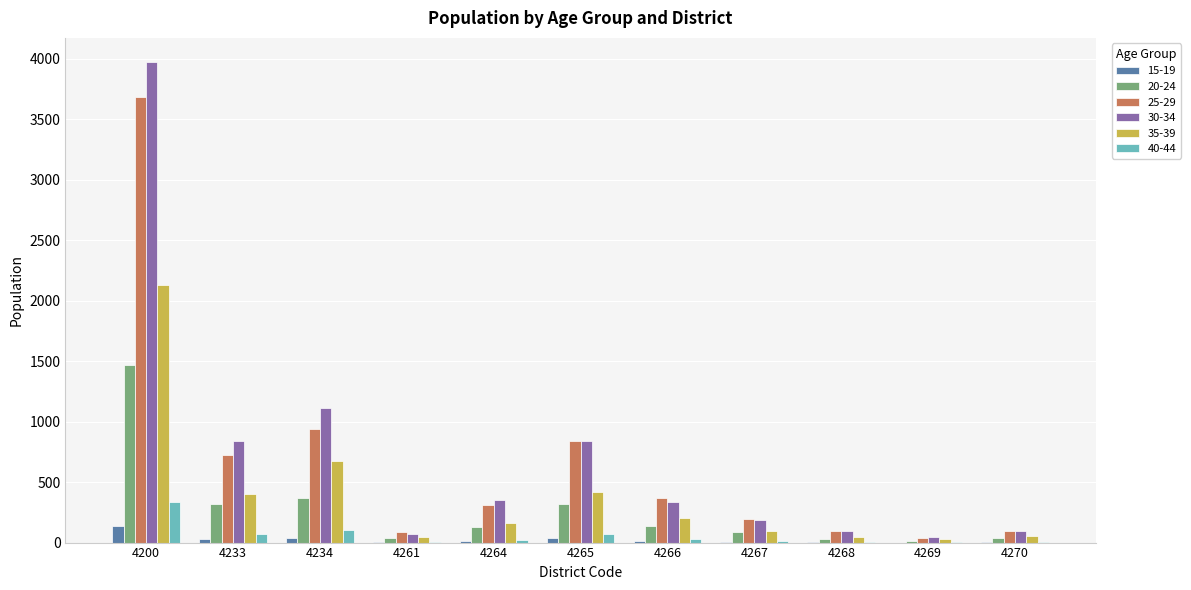

Is it true that 20-24 equals 85 at 4267?

True